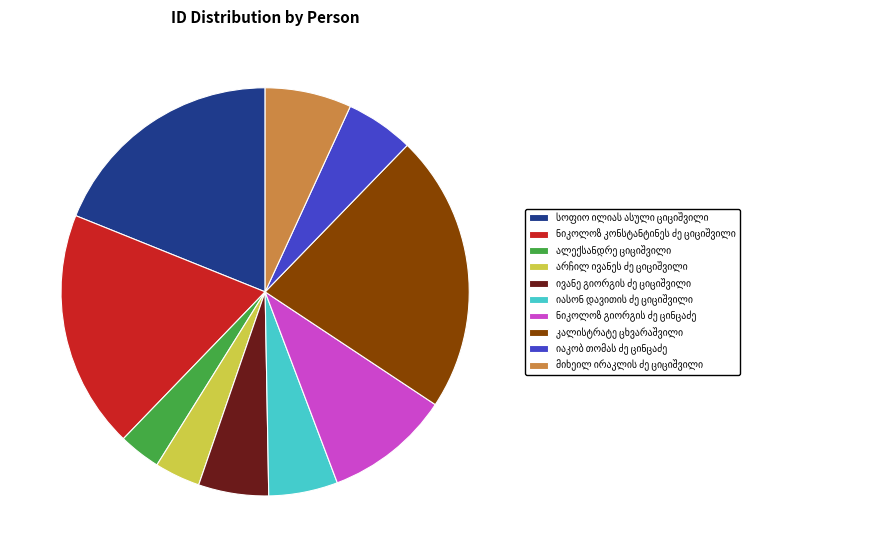

Does any single category account for the majority?

No